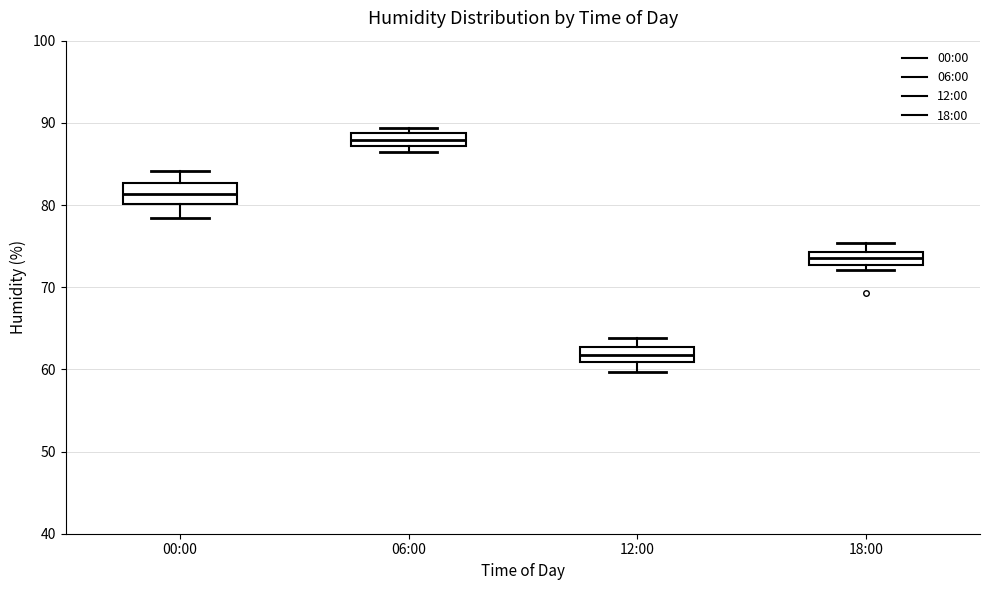

Where is the upper edge of the box for 18:00 on the y-axis? The values are not printed on the chart, so give them approximately, as read against the axis.

74